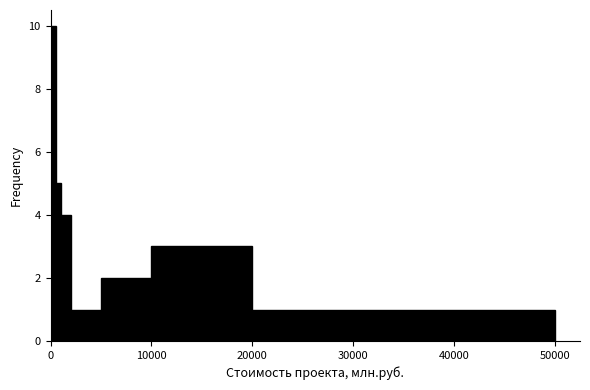

Around what value on the x-axis is the tallest bar? Give the approximate position of its centre, as read against the axis.

0